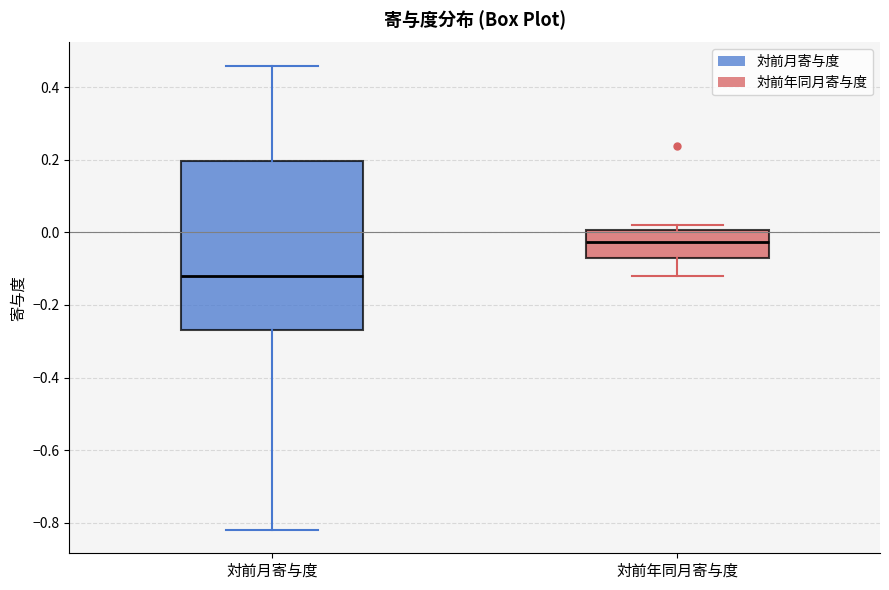

Reading left to right, read every box against the y-axis: the position of its median line, the range the box covers, and the ends of its whiskers. The values are not printed on the chart, so give them approximately, as read against the axis.

対前月寄与度: median -0.12, box -0.26 to 0.20, whiskers -0.82 to 0.46
対前年同月寄与度: median -0.02, box -0.06 to 0.00, whiskers -0.12 to 0.02